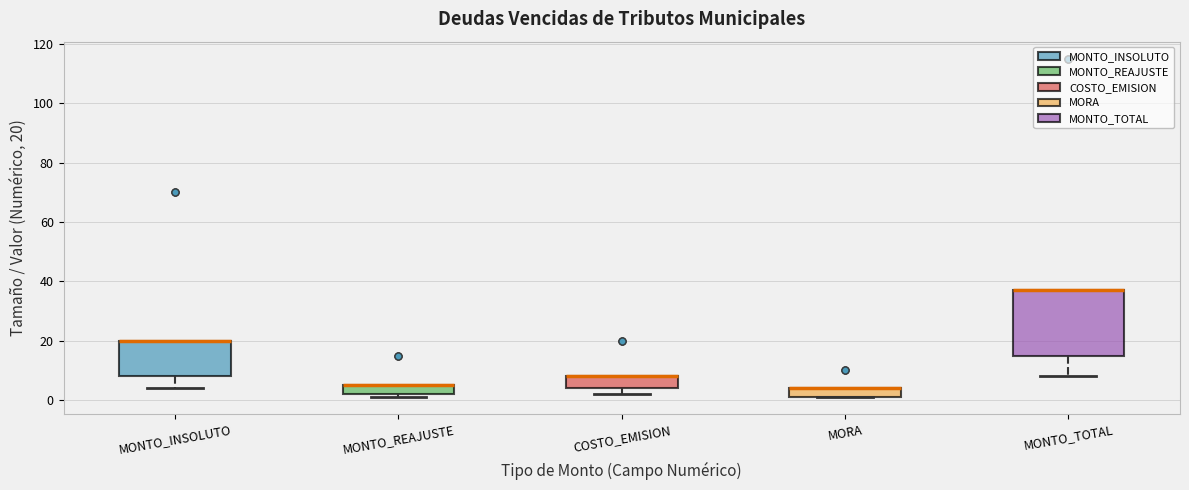

Reading left to right, transcribe this box plot: for each box, give where its median line is, the range the box spans, and where its two whiskers end, as read against the y-axis. The values are not printed on the chart, so give them approximately, as read against the axis.

MONTO_INSOLUTO: median 20 (drawn on the box's upper edge), box 8 to 20, whiskers 4 to 20
MONTO_REAJUSTE: median 6 (drawn on the box's upper edge), box 2 to 6, whiskers 2 (just below the box's lower edge) to 6
COSTO_EMISION: median 8 (drawn on the box's upper edge), box 4 to 8, whiskers 2 to 8
MORA: median 4 (drawn on the box's upper edge), box 2 to 4, whiskers 2 to 4
MONTO_TOTAL: median 38 (drawn on the box's upper edge), box 16 to 38, whiskers 8 to 38